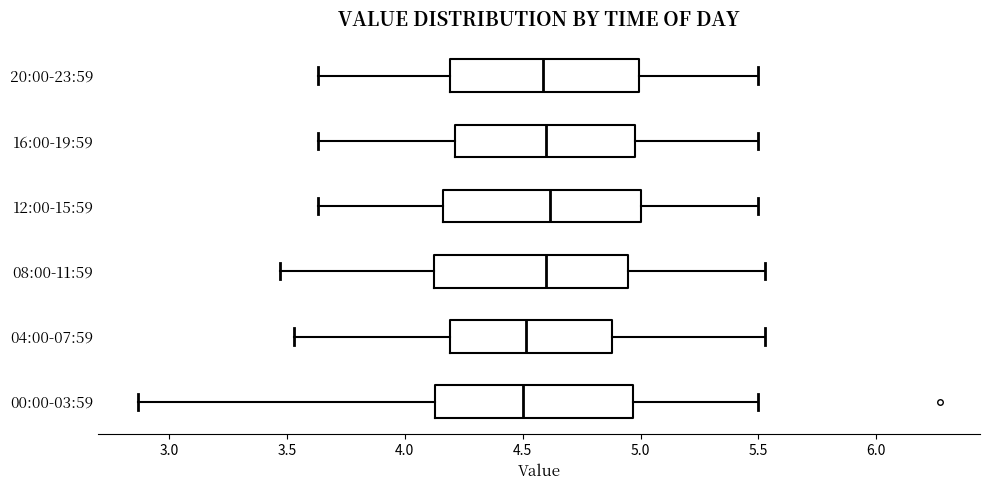

Reading bottom to top, read every box against the x-axis: the position of its median line, the range the box covers, and the ends of its whiskers. The values are not printed on the chart, so give them approximately, as read against the axis.

00:00-03:59: median 4.50, box 4.15 to 4.95, whiskers 2.85 to 5.50
04:00-07:59: median 4.50, box 4.20 to 4.90, whiskers 3.55 to 5.55
08:00-11:59: median 4.60, box 4.10 to 4.95, whiskers 3.45 to 5.55
12:00-15:59: median 4.60, box 4.15 to 5.00, whiskers 3.65 to 5.50
16:00-19:59: median 4.60, box 4.20 to 5.00, whiskers 3.65 to 5.50
20:00-23:59: median 4.60, box 4.20 to 5.00, whiskers 3.65 to 5.50